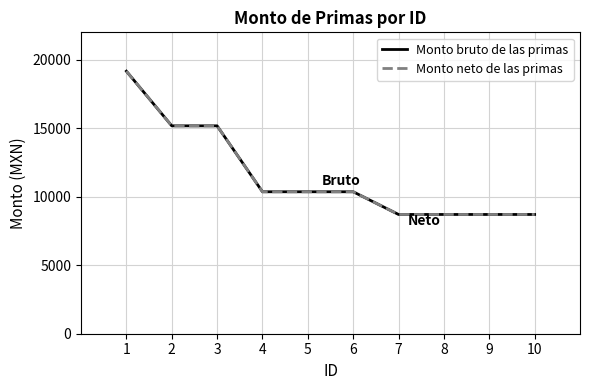

Which has a higher value, 5 or 8?

5